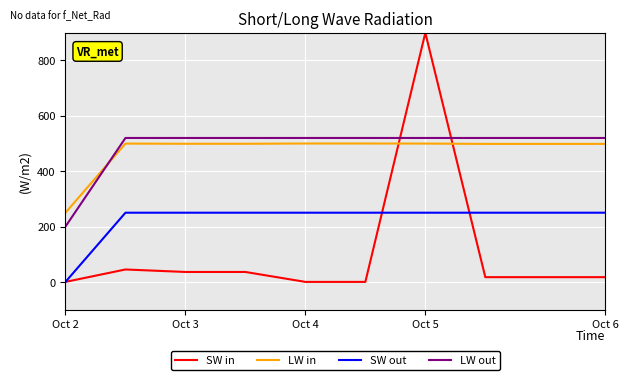

What is the maximum value shown in the chart?

900.0